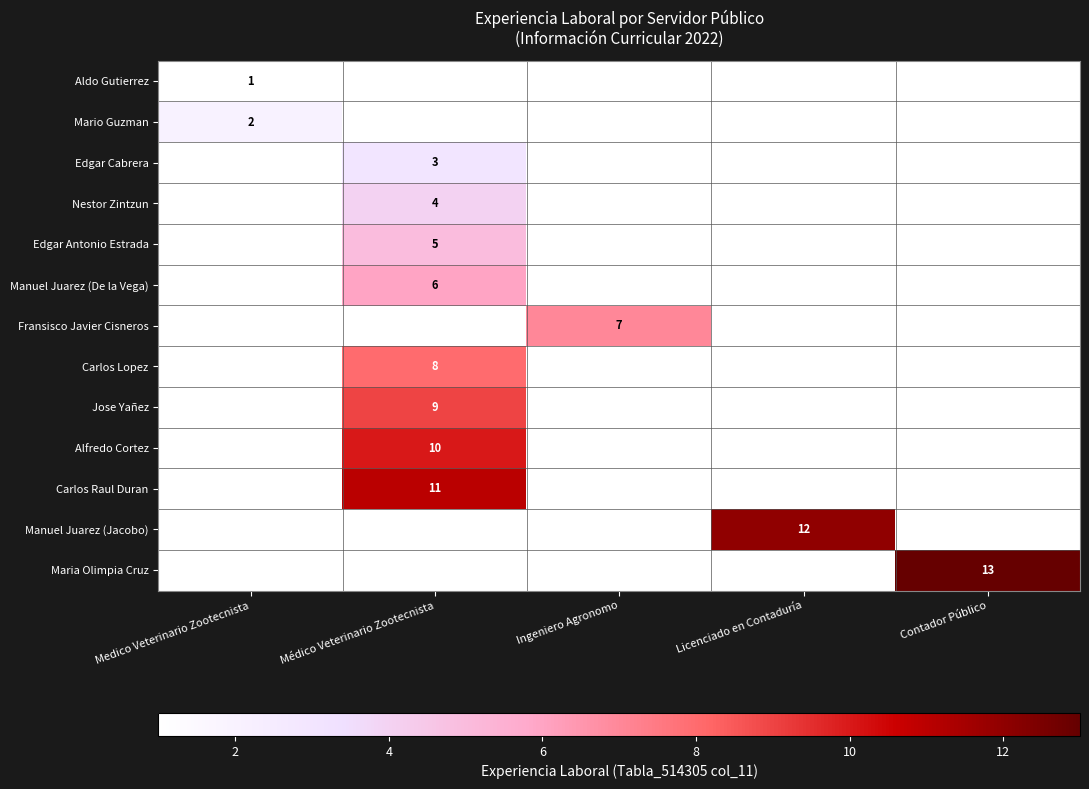

Is it true that Alfredo Cortez equals 7 at Médico Veterinario Zootecnista?

False